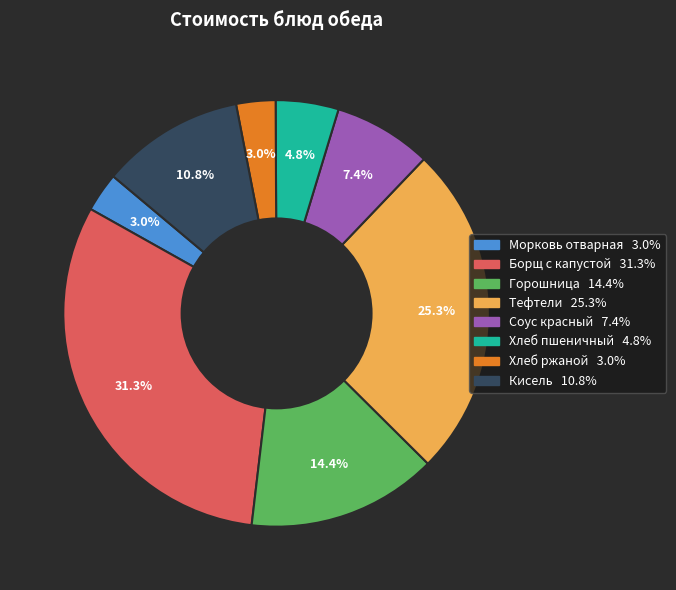

Is the sum of Тефтели and Соус красный greater than half?

No